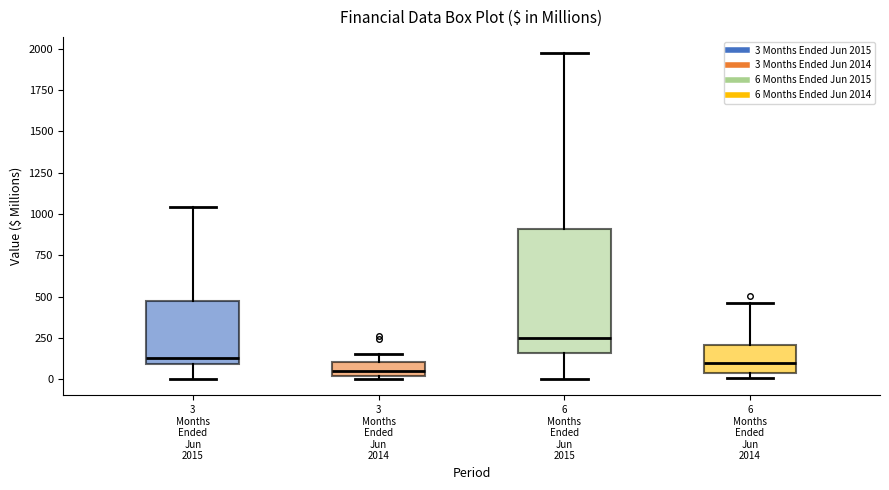

Reading left to right, read every box against the y-axis: the position of its median line, the range the box covers, and the ends of its whiskers. The values are not printed on the chart, so give them approximately, as read against the axis.

3 Months Ended Jun 2015: median 150, box 100 to 500, whiskers 0 to 1050
3 Months Ended Jun 2014: median 50, box 0 to 100, whiskers 0 to 150
6 Months Ended Jun 2015: median 250, box 150 to 900, whiskers 0 to 1950
6 Months Ended Jun 2014: median 100, box 50 to 200, whiskers 0 to 450